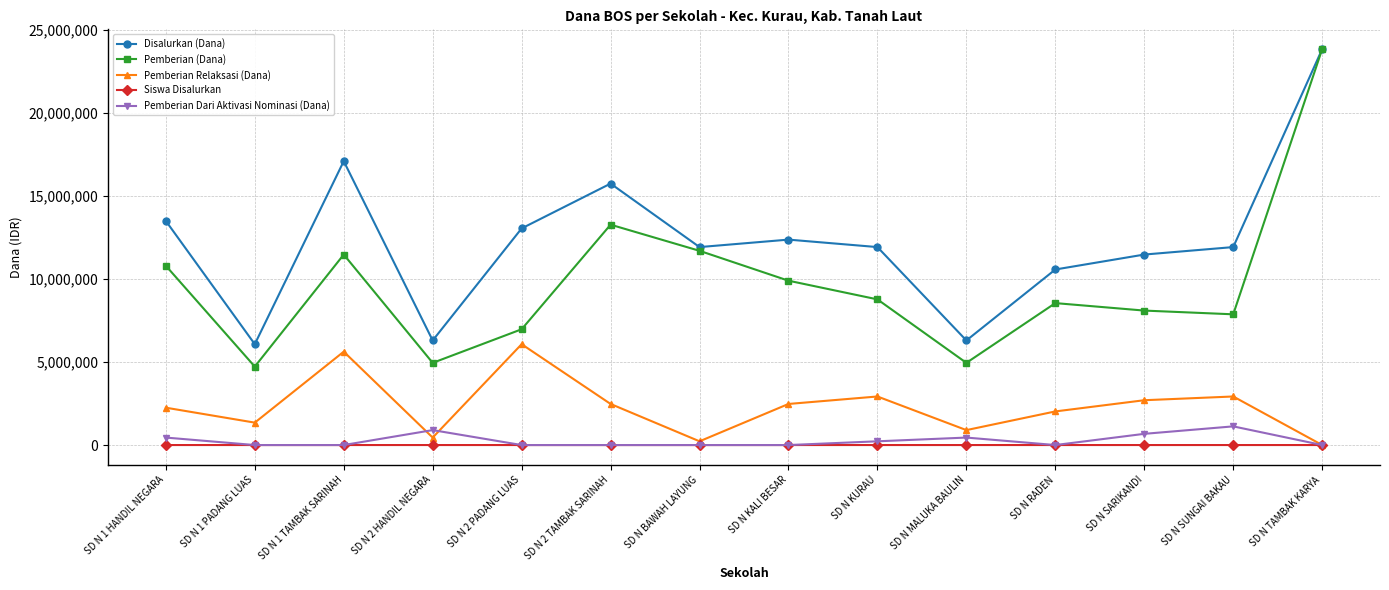

Which category has the highest value across all series?

SD N TAMBAK KARYA